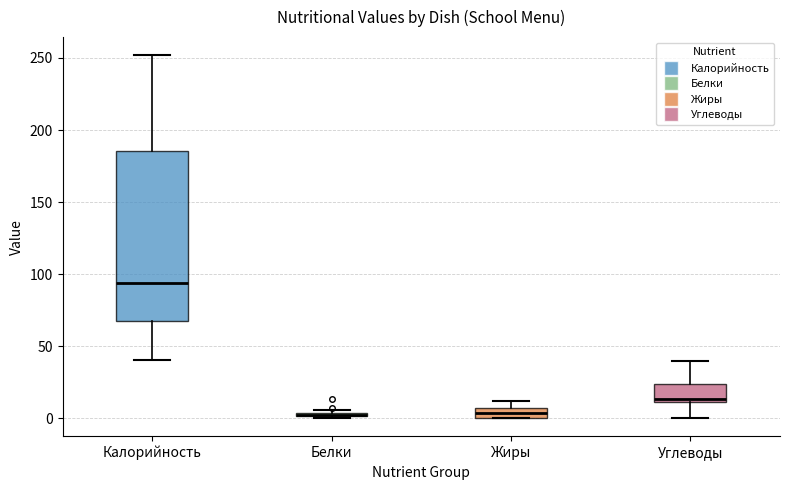

Comparing the boxes themselves (not the whiskers), which one is the tallest?

Калорийность